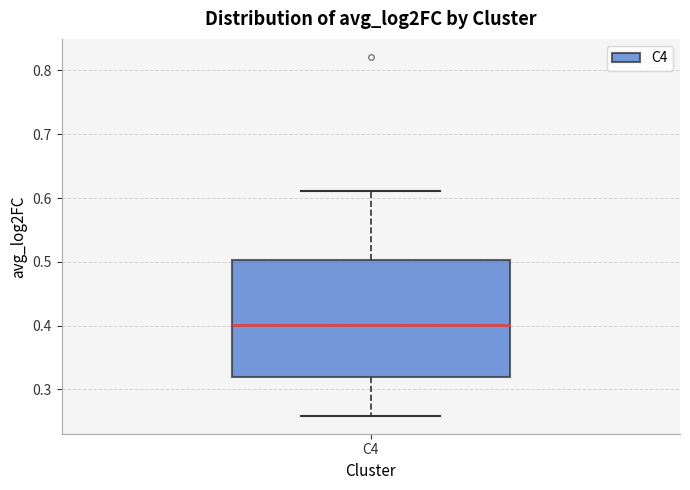

Transcribe this box plot: give where the median line is, the range the box spans, and where the two whiskers end, as read against the y-axis. The values are not printed on the chart, so give them approximately, as read against the axis.

median 0.40, box 0.32 to 0.50, whiskers 0.26 to 0.61